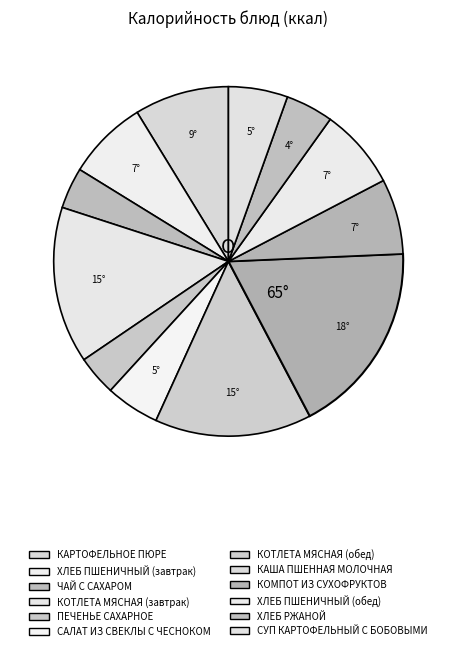

How many segments does this pie chart have?

12